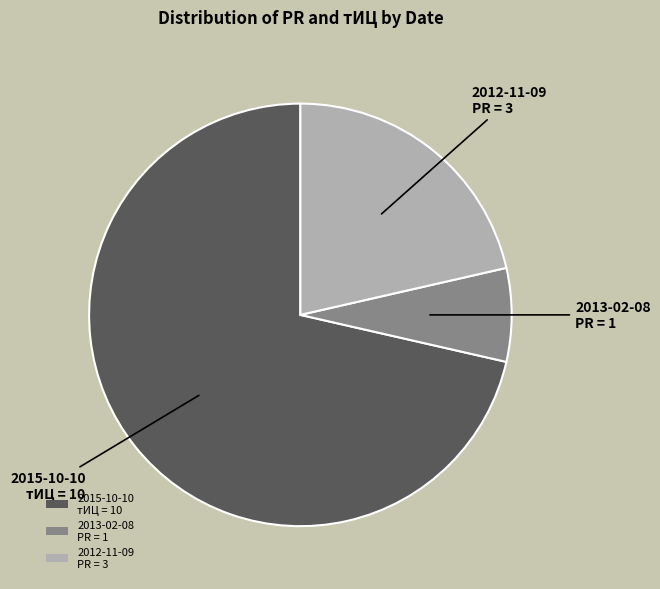

Rank the categories by value from lowest to highest.

2013-02-08 PR = 1, 2012-11-09 PR = 3, 2015-10-10 тИЦ = 10